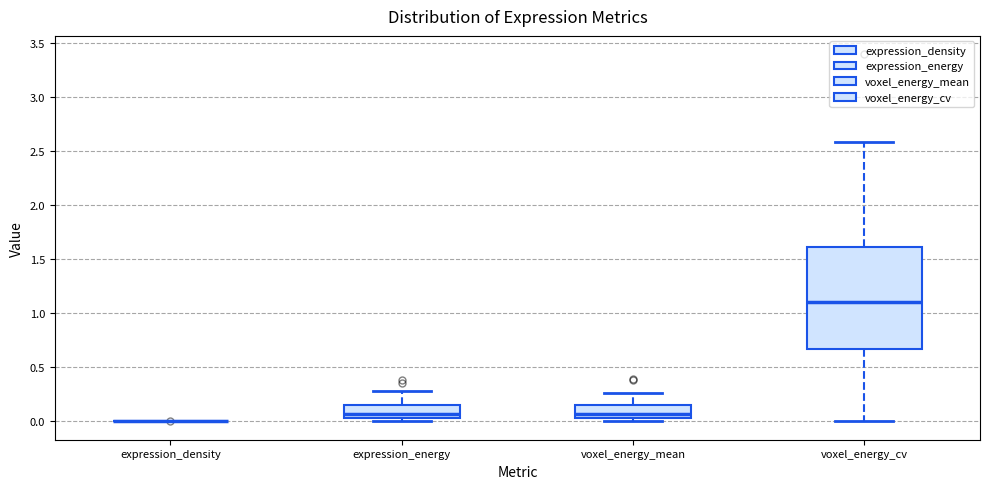

Where is the upper edge of the box for expression_energy on the y-axis? The values are not printed on the chart, so give them approximately, as read against the axis.

0.15